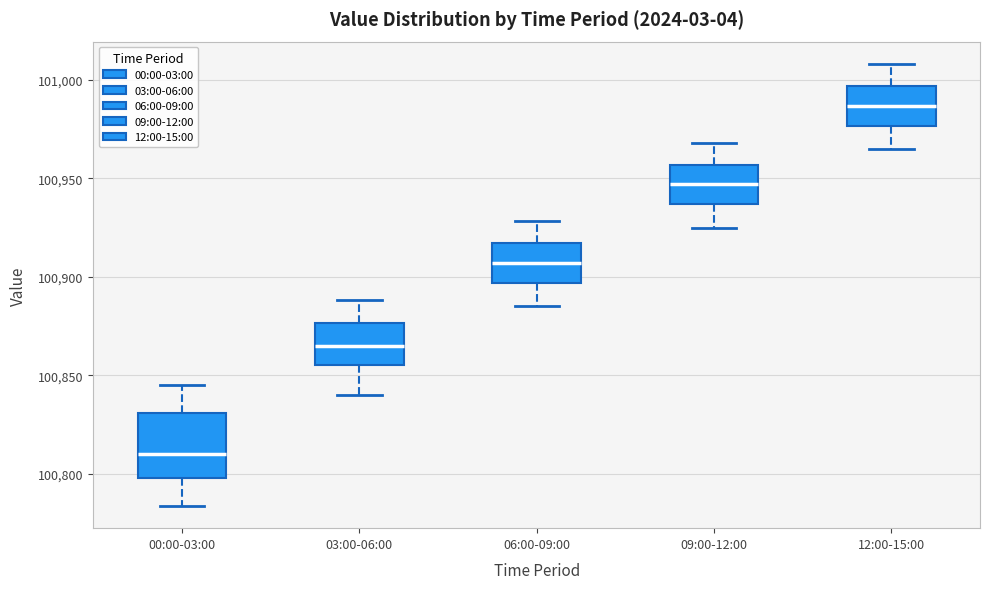

Comparing the boxes themselves (not the whiskers), which one is the tallest?

00:00-03:00